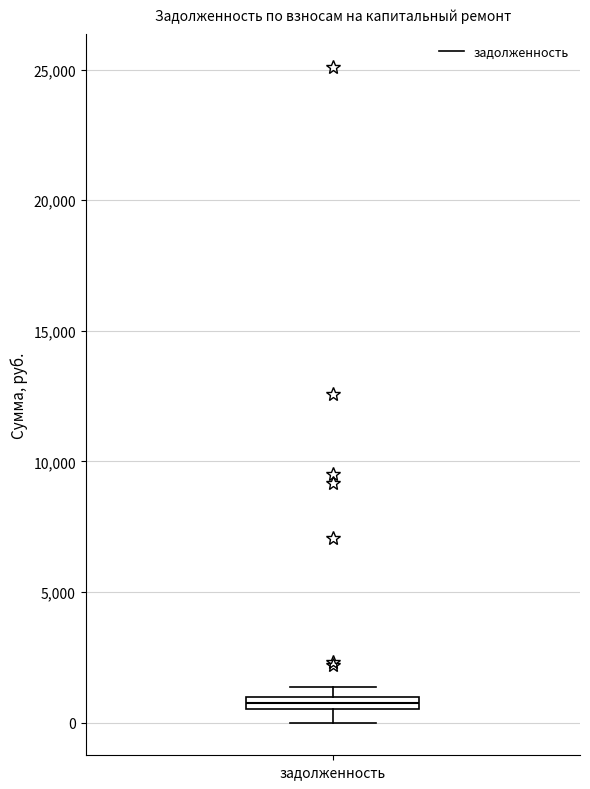

Where is the upper edge of the box for задолженность on the y-axis? The values are not printed on the chart, so give them approximately, as read against the axis.

1000